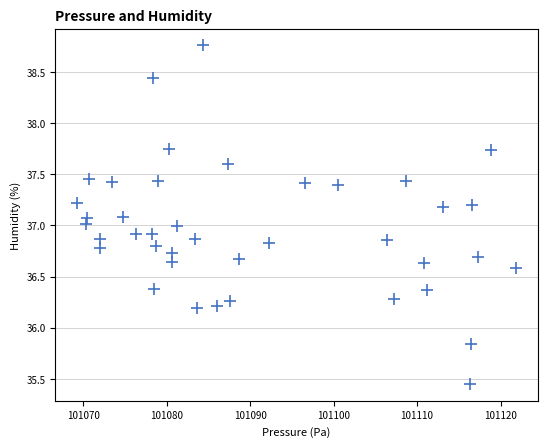

What is the range of X values (max minus min)?

52.5